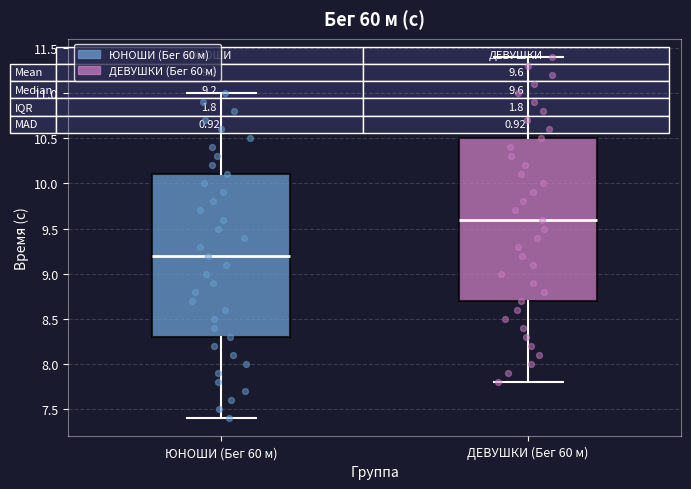

Which box has the highest median line?

ДЕВУШКИ (Бег 60 м)